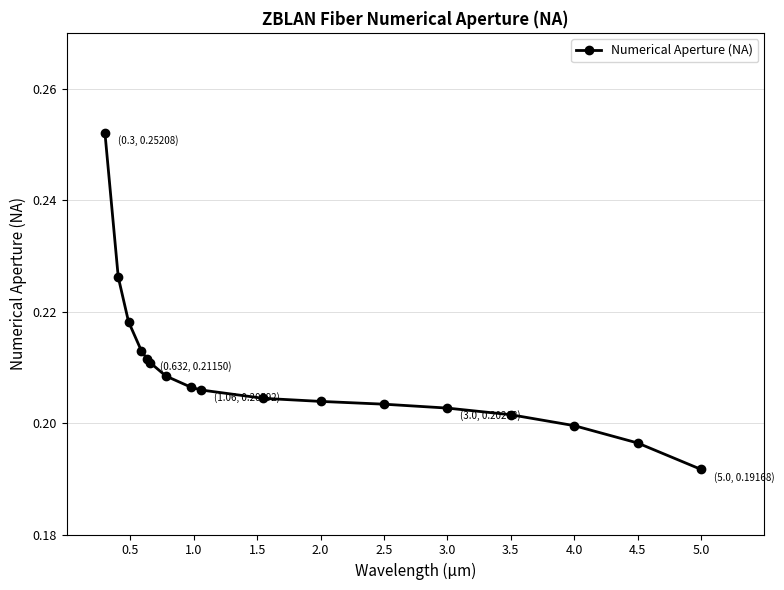

Reading left to right, list all the values displayed in this chart.

0.2	0.2	0.2	0.2	0.2	0.2	0.2	0.2	0.2	0.2	0.2	0.2	0.2	0.2	0.2	0.2	0.3